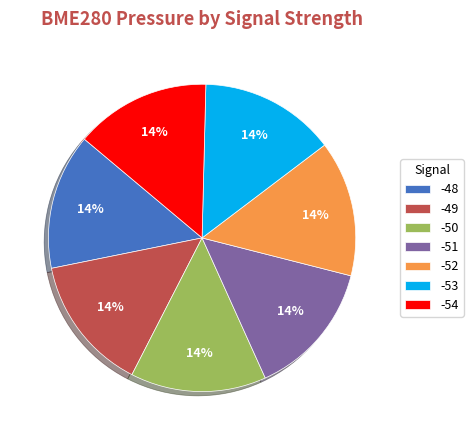

True or false: -49 accounts for 26% of the total.

False